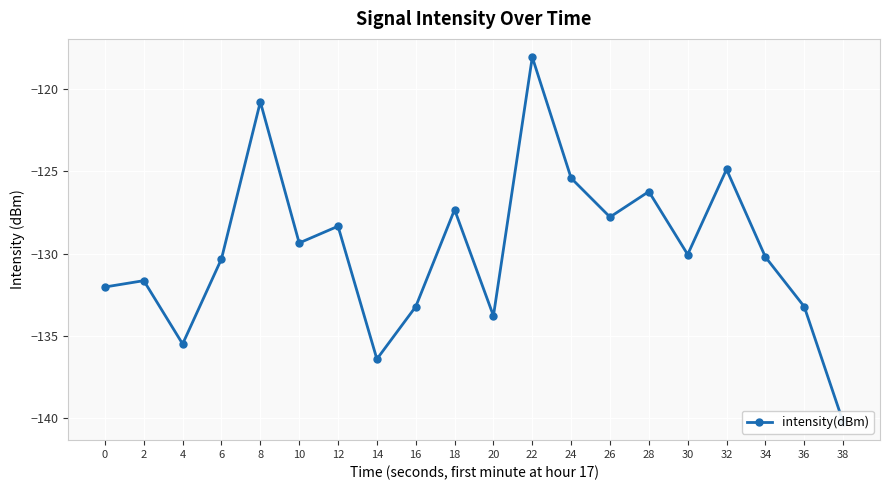

What is the difference between the maximum and minimum values?

22.2